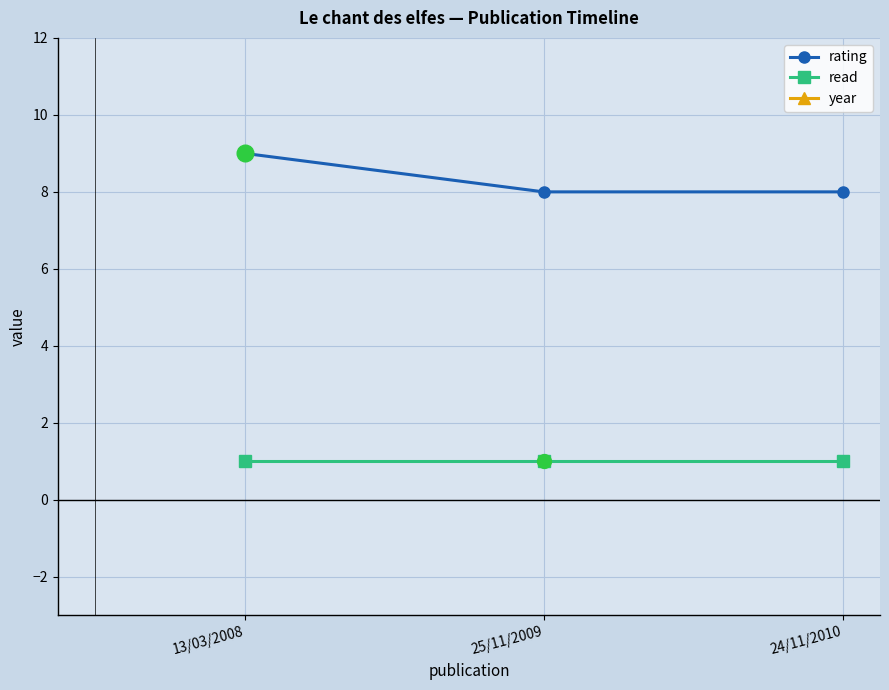

What is the difference between the year values at 25/11/2009 and 13/03/2008?

1